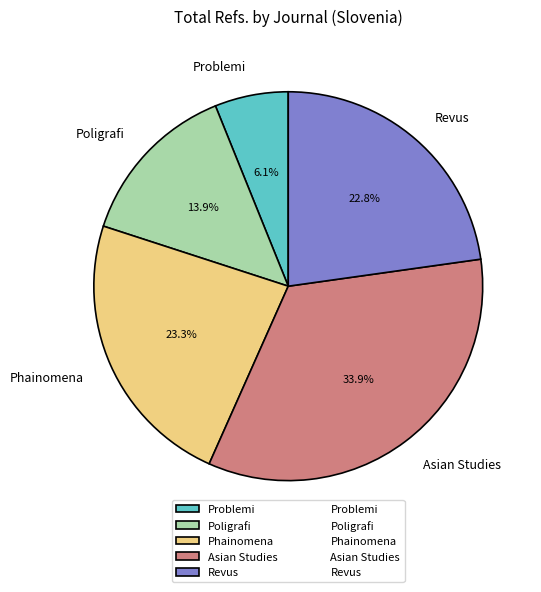

Count the number of slices in the pie.

5